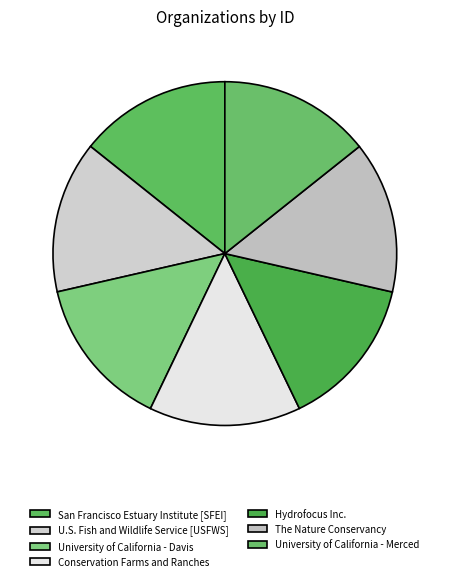

Which slice is the smallest?

Conservation Farms and Ranches